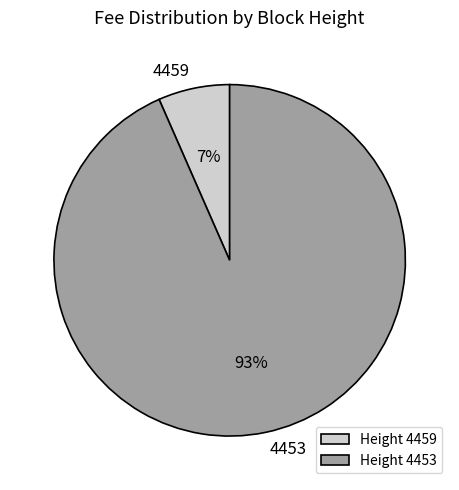

Which category accounts for the majority?

Height 4453